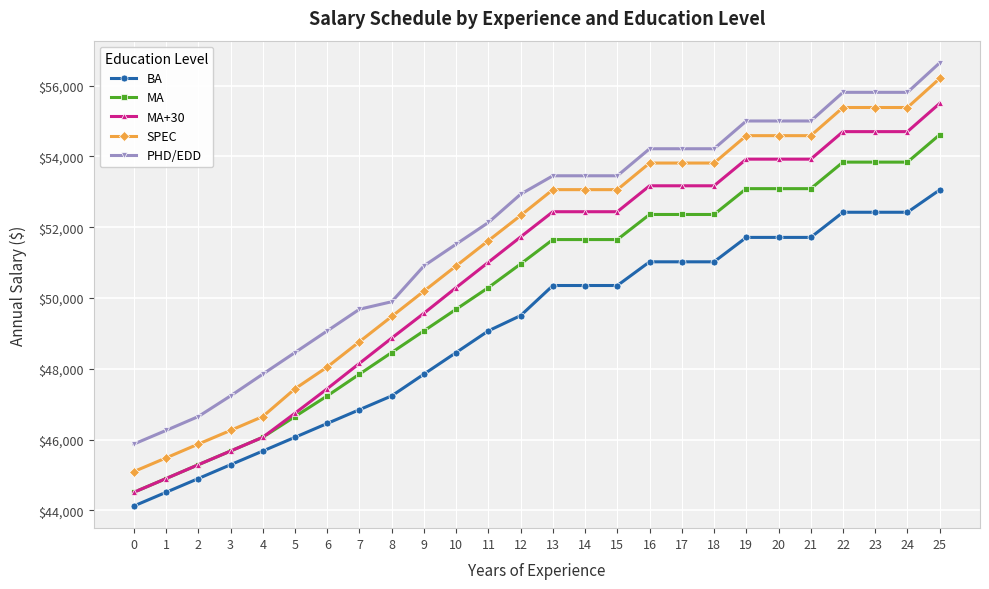

What is the value of the MA+30 point at the 3rd from the left?

45287